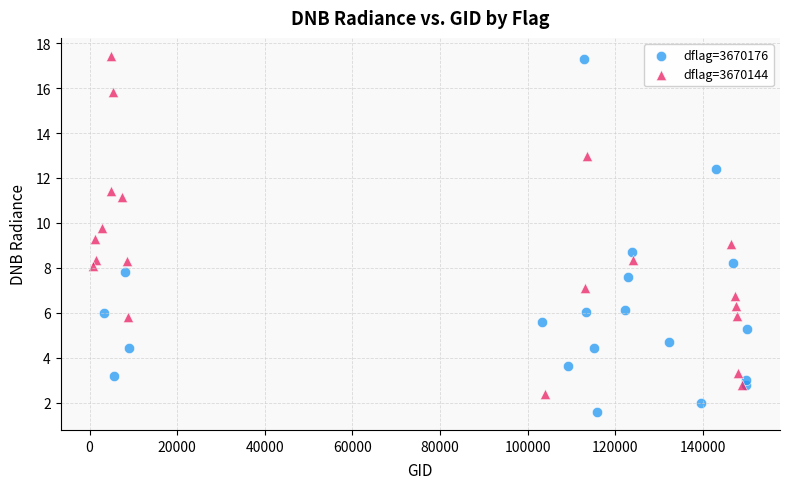

Which series contains the lowest Y value?

dflag=3670176